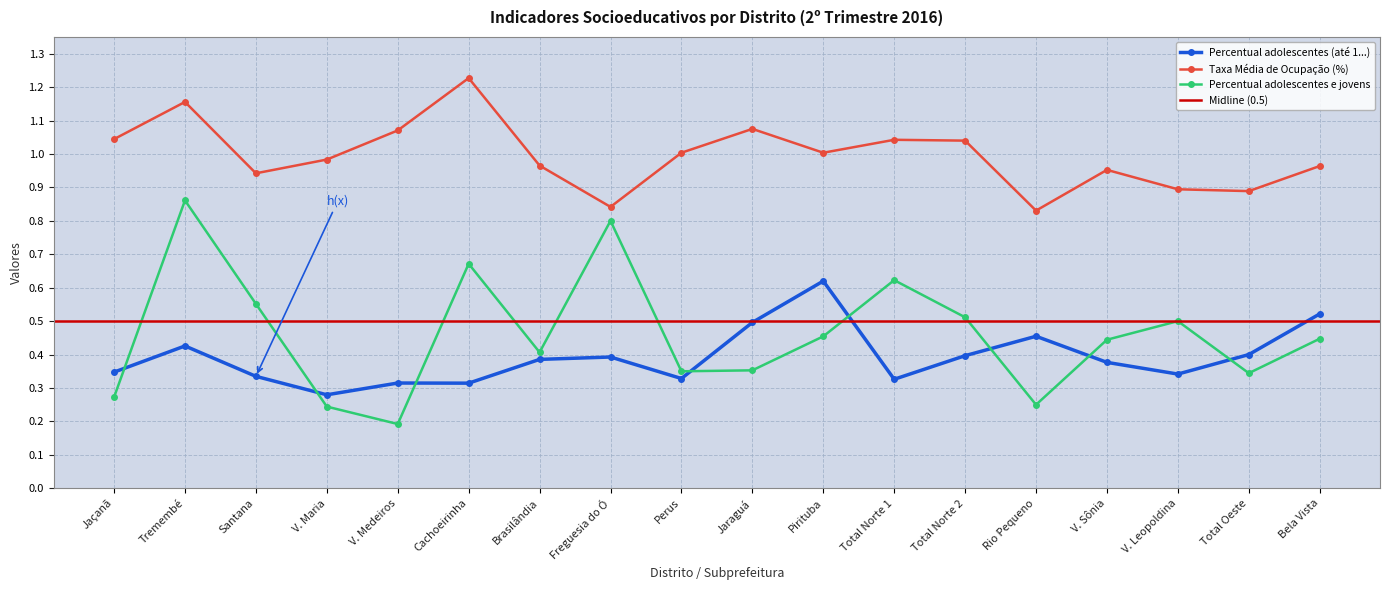

Rank the series at Freguesia do Ó from highest to lowest value.

Taxa Média de Ocupação (%), Percentual adolescentes e jovens, Percentual adolescentes (até 1...)